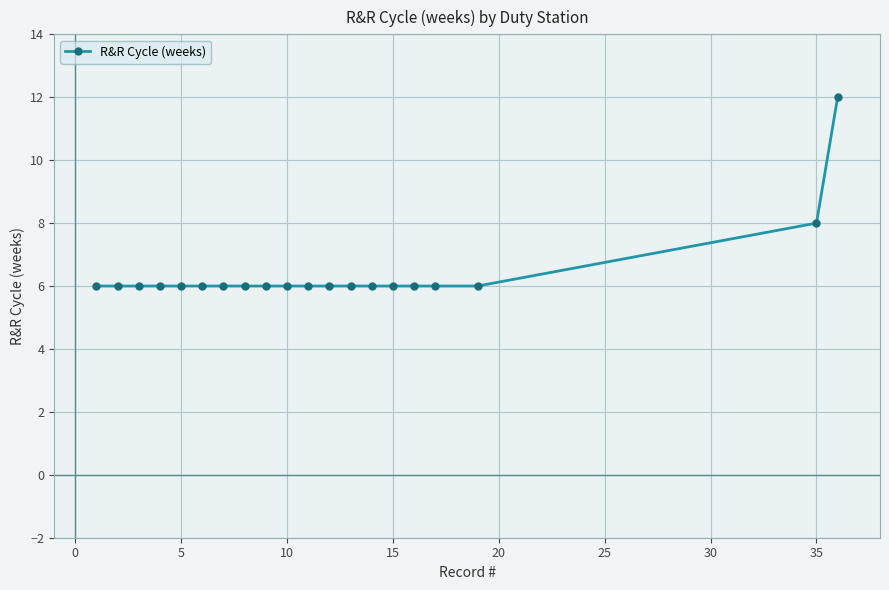

What is the minimum value shown in the chart?

6